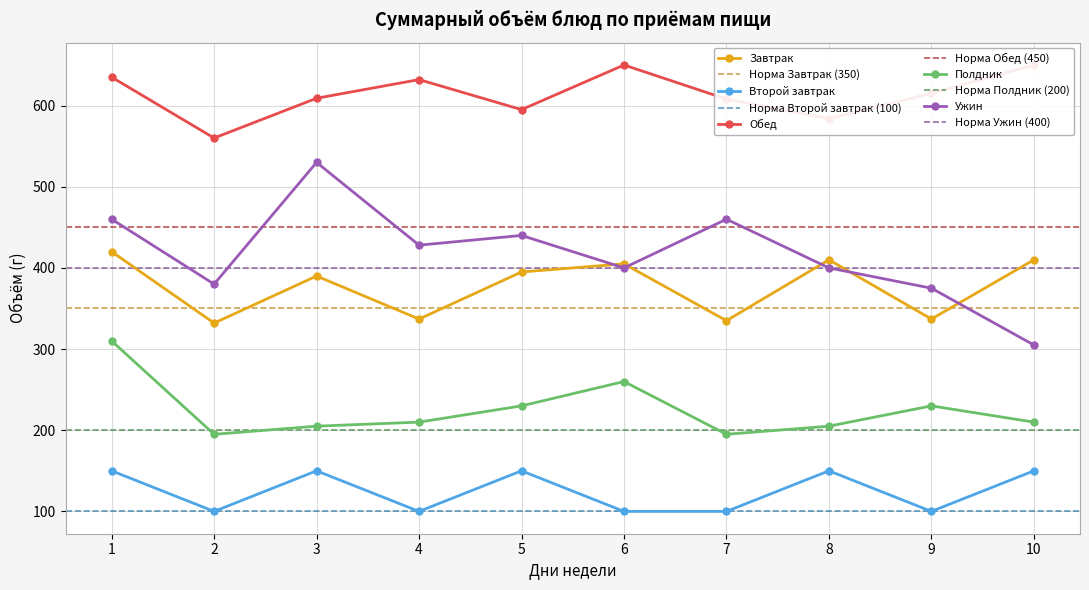

True or false: Завтрак has more than 1 points higher than both neighbors.

True